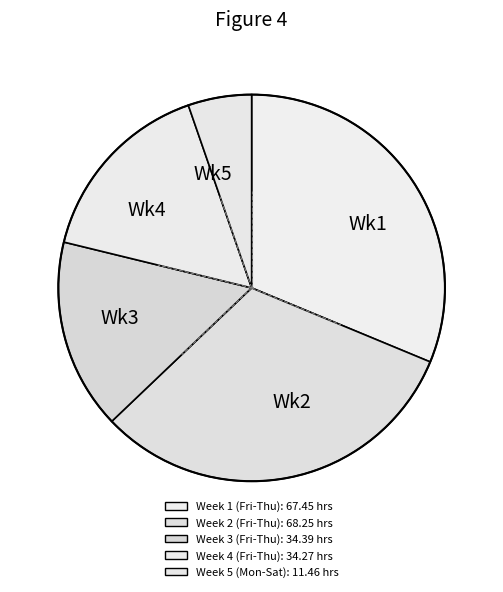

Between Wk5 and Wk3, which is larger?

Wk3